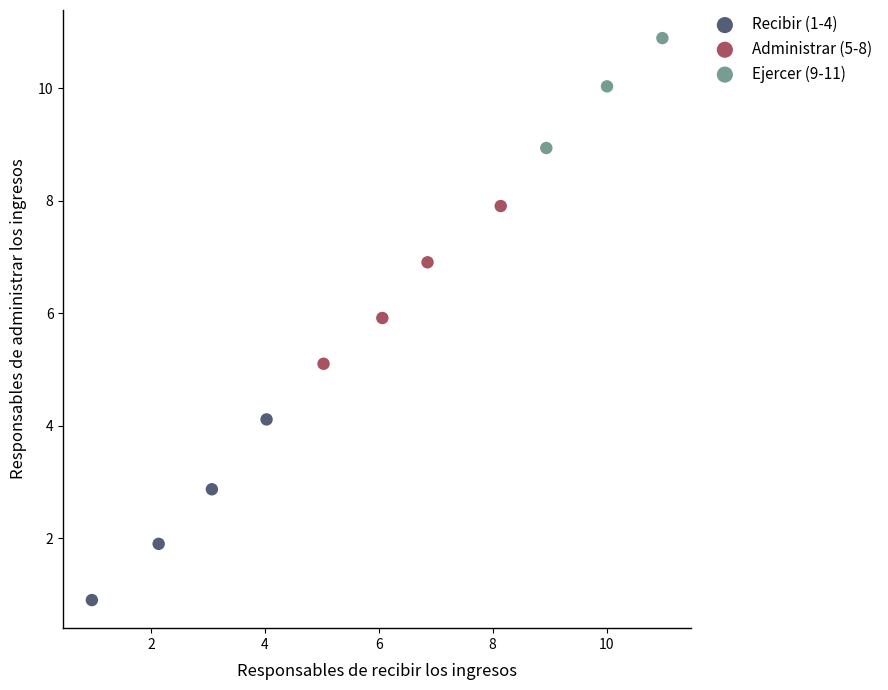

Which series reaches the maximum Y coordinate?

Ejercer (9-11)